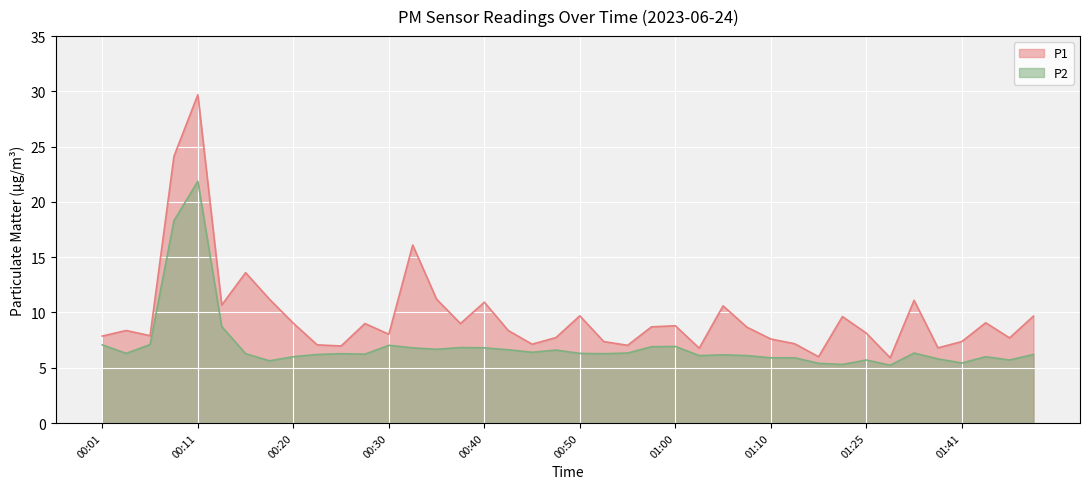

In P1, how many points are higher than both neighbors (excluding endpoints)?

12